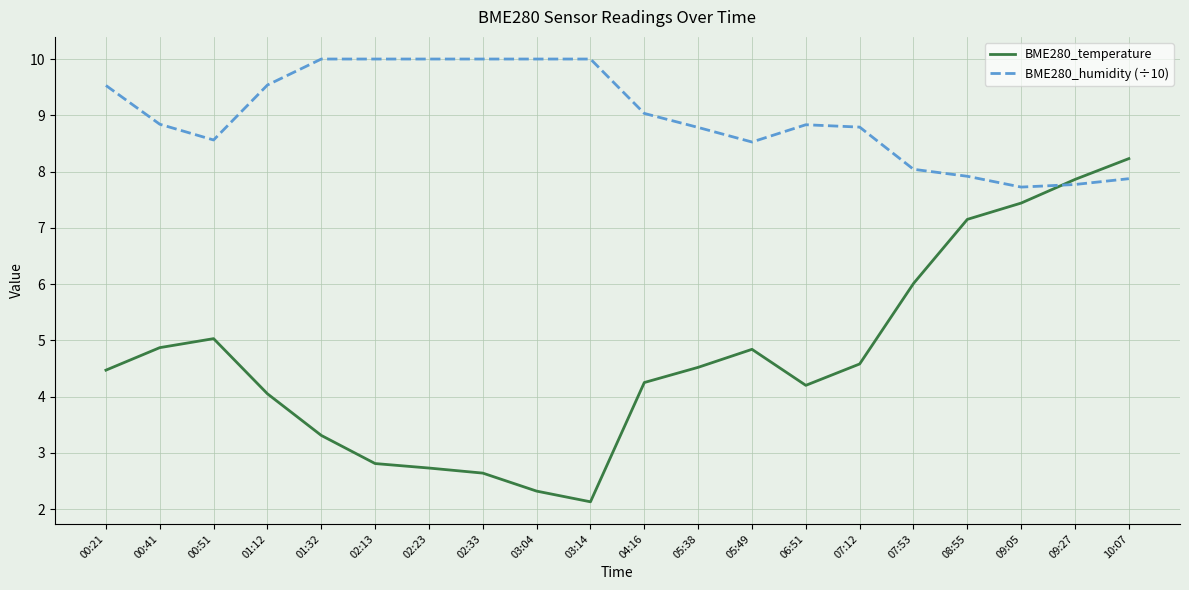

What is the minimum value shown in the chart?

2.1